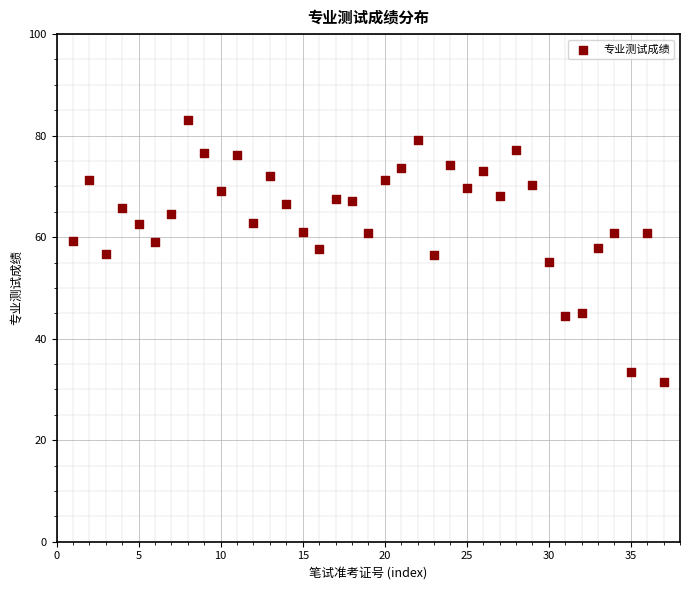

What is the range of X values (max minus min)?

36.0